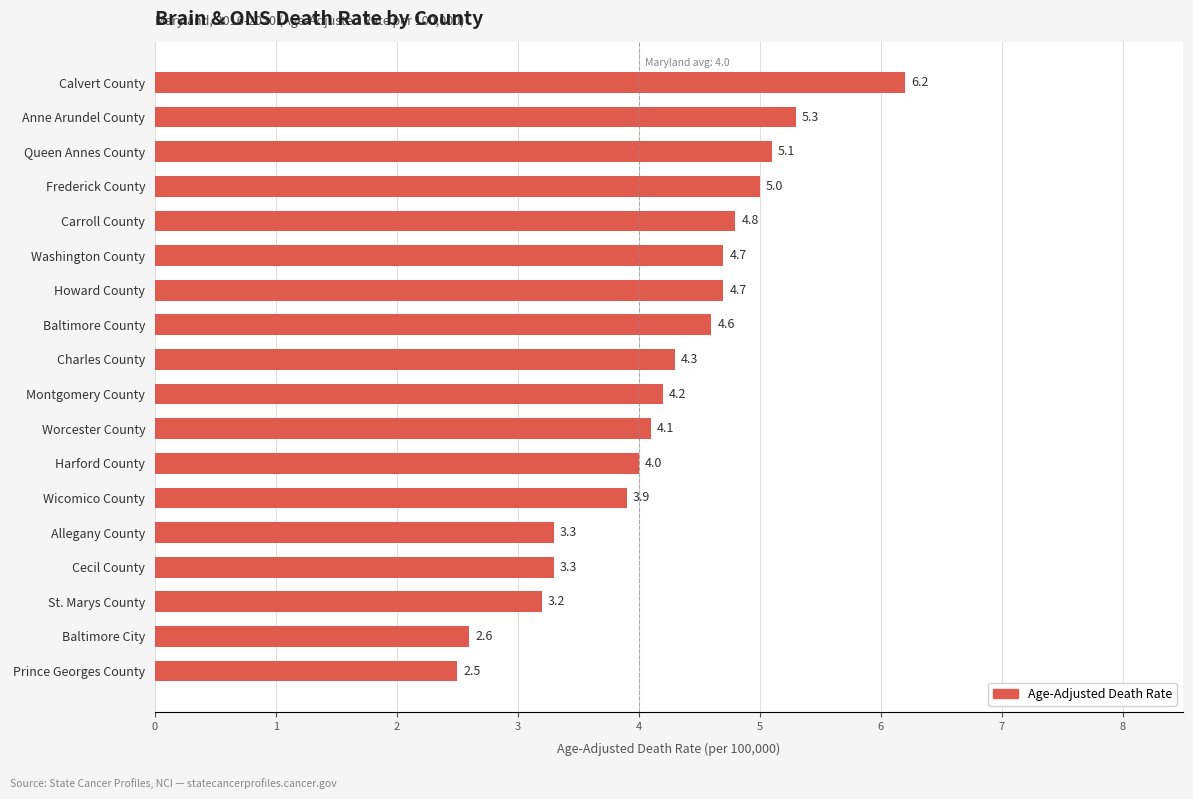

What position from the bottom is Frederick County?

15